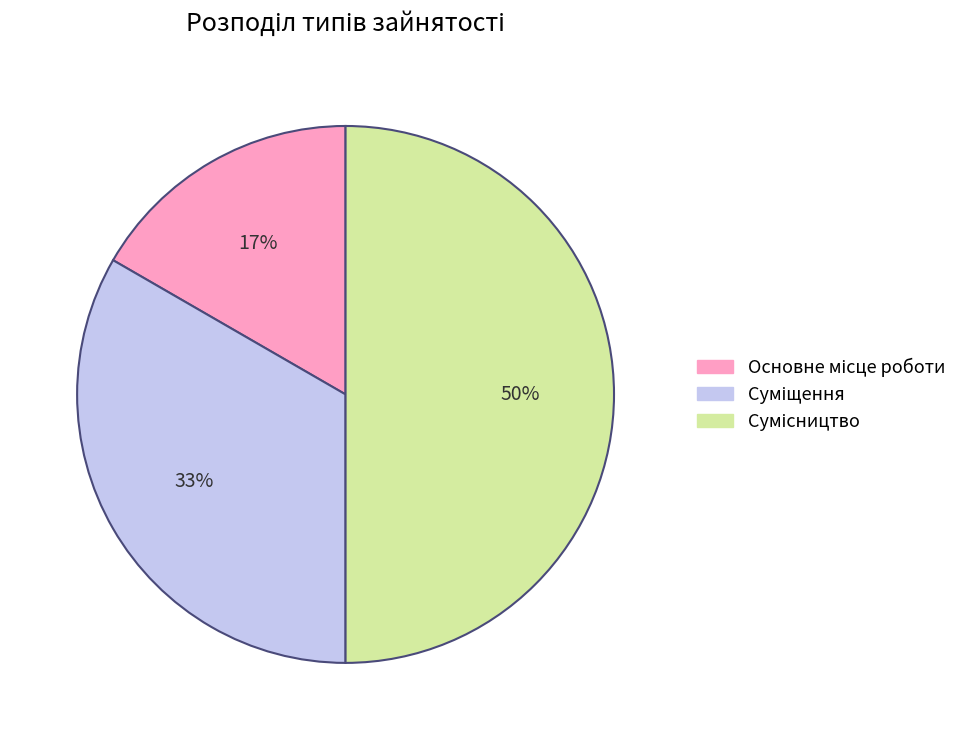

To the nearest percent, what is the difference between the largest and smallest slice percentages?

33%